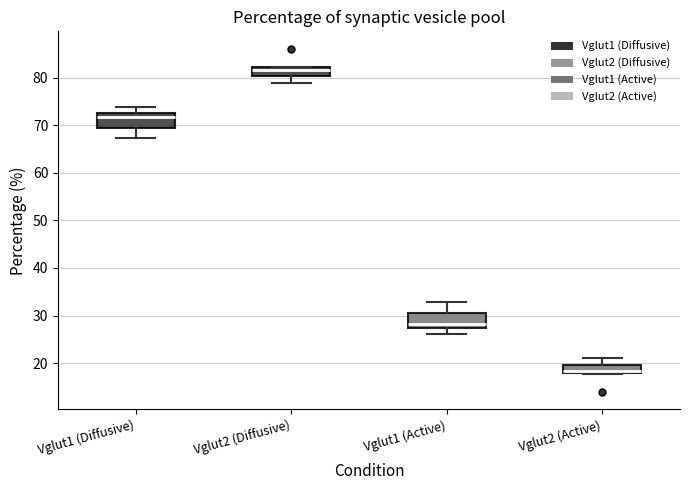

Reading left to right, read every box against the y-axis: the position of its median line, the range the box covers, and the ends of its whiskers. The values are not printed on the chart, so give them approximately, as read against the axis.

Vglut1 (Diffusive): median 72, box 69 to 73, whiskers 67 to 74
Vglut2 (Diffusive): median 82 (just below the box's upper edge), box 80 to 82, whiskers 79 to 82
Vglut1 (Active): median 28, box 27 to 31, whiskers 26 to 33
Vglut2 (Active): median 18 (just above the box's lower edge), box 18 to 20, whiskers 18 to 21